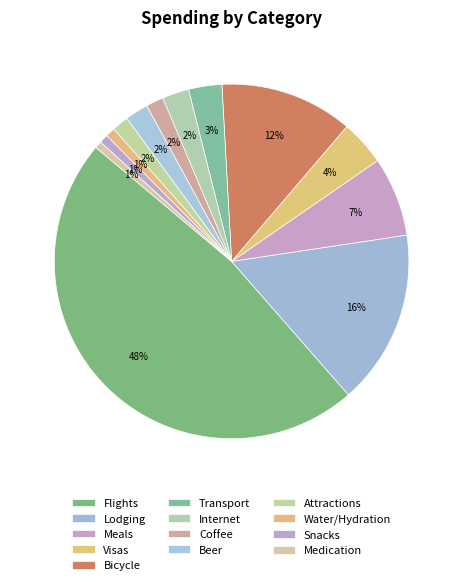

Rank the categories by value from highest to lowest.

Flights, Lodging, Bicycle, Meals, Visas, Transport, Internet, Beer, Coffee, Attractions, Water/Hydration, Snacks, Medication